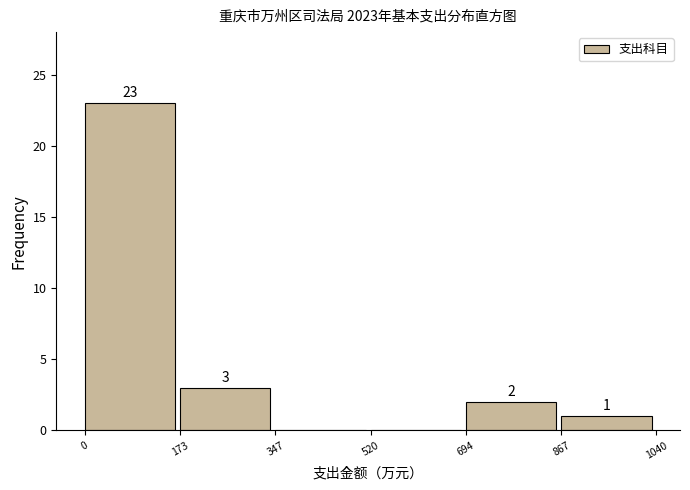

Which range on the x-axis has the tallest bar?

0 to 173